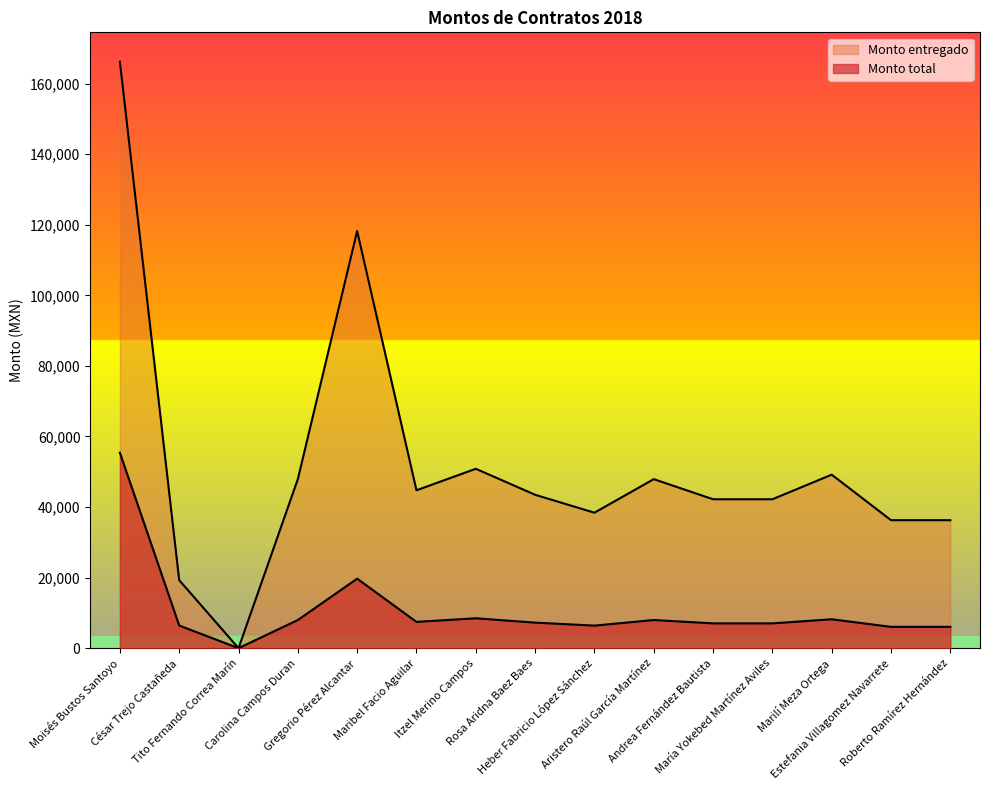

What value does the Monto total series have at Tito Fernando Correa Marín?

0.2